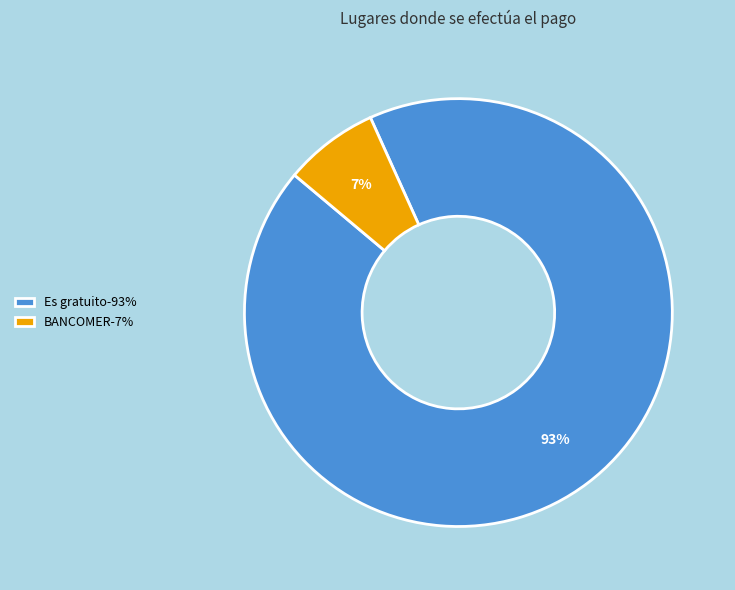

True or false: BANCOMER accounts for 21% of the total.

False